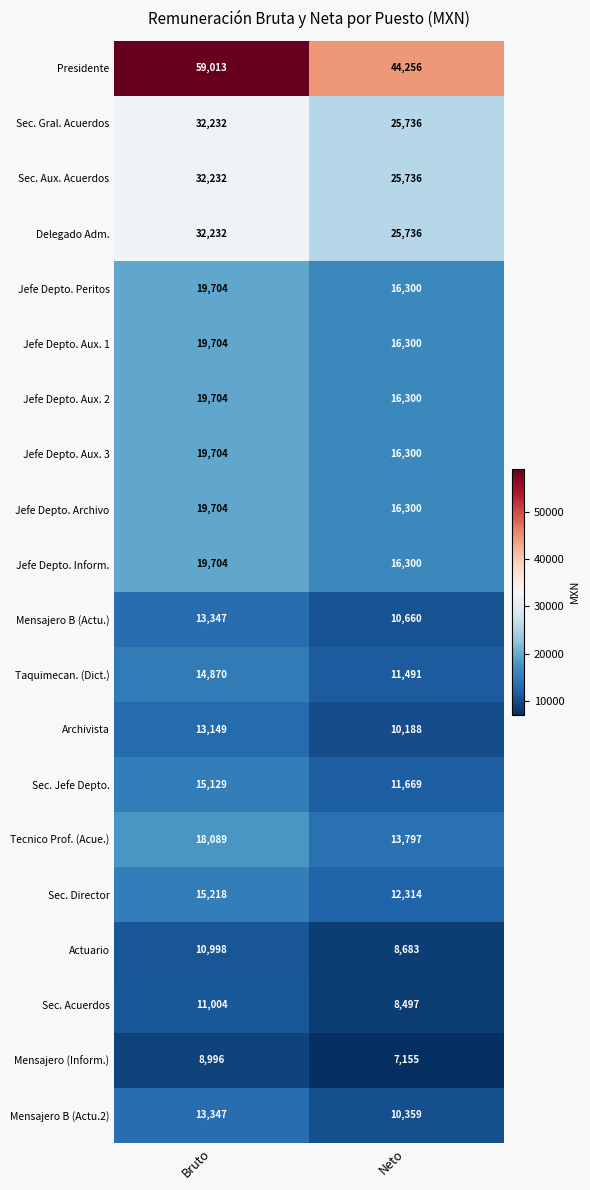

Which series has the largest total across all categories?

Presidente